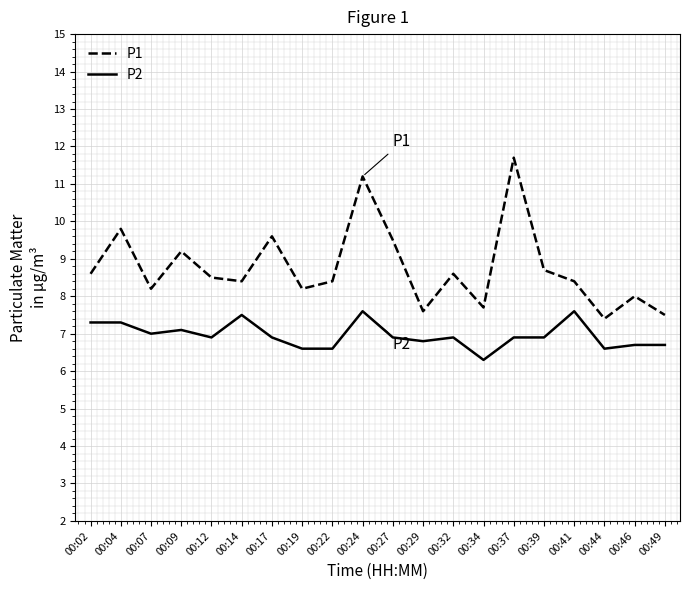

What is the difference between the maximum and second lowest values in the P2 series?

1.0